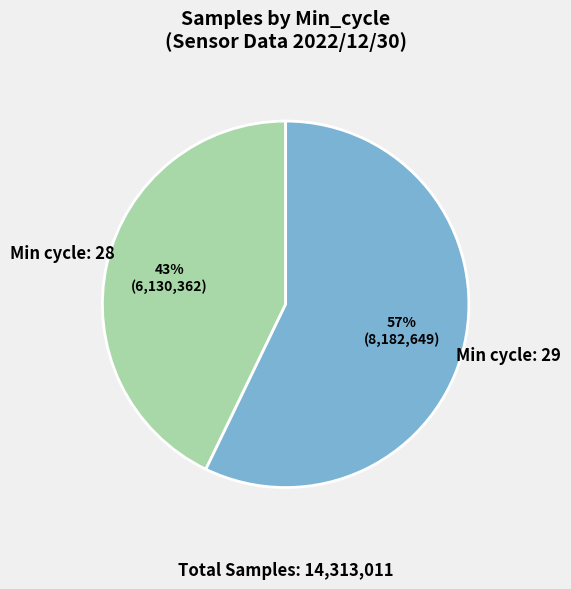

Does any single category account for the majority?

Yes